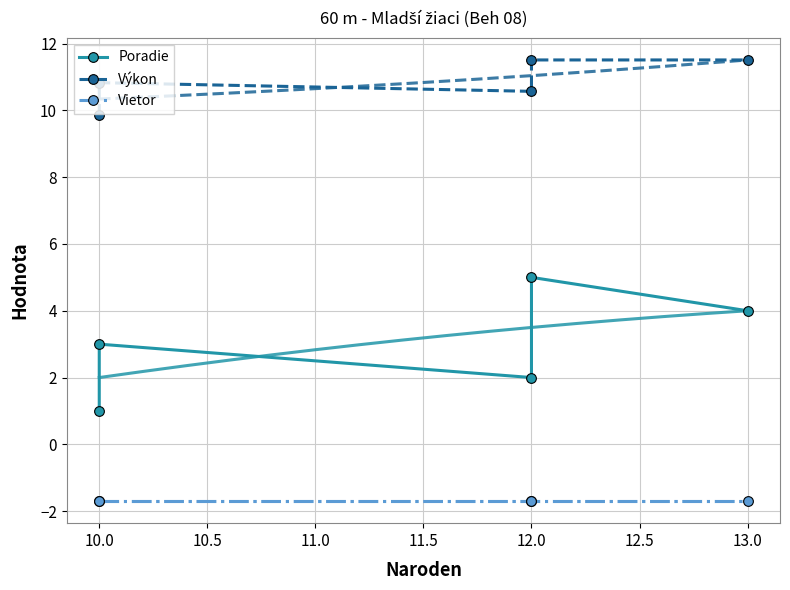

Is it true that Výkon equals 4.4 at 13.0?

False